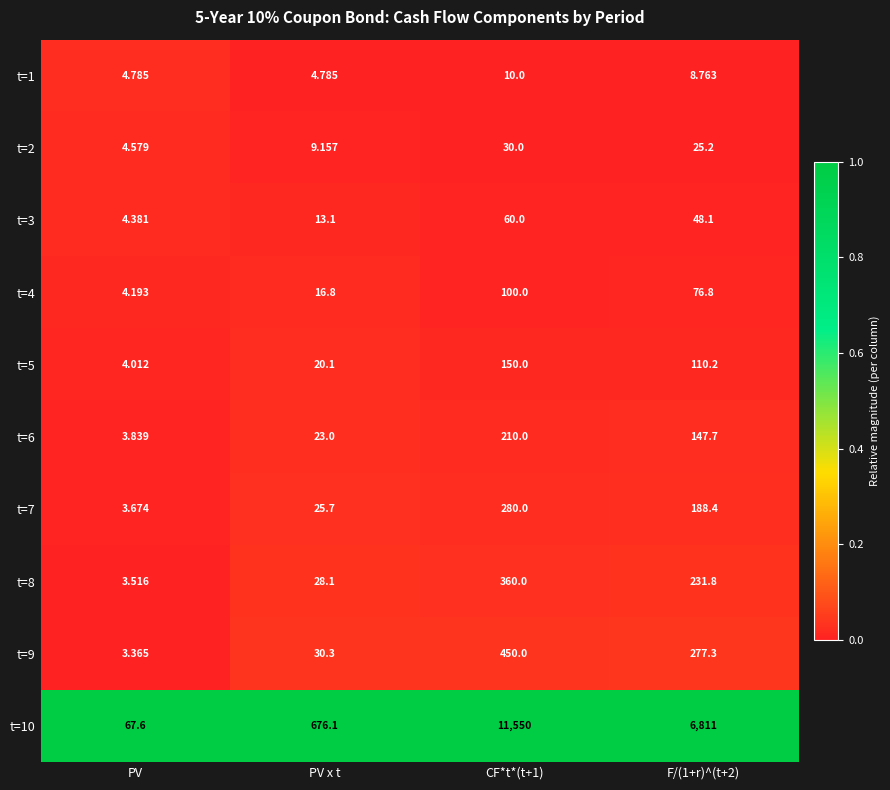

Is the value of t=9 at CF*t*(t+1) greater than the value of t=5 at F/(1+r)^(t+2)?

Yes